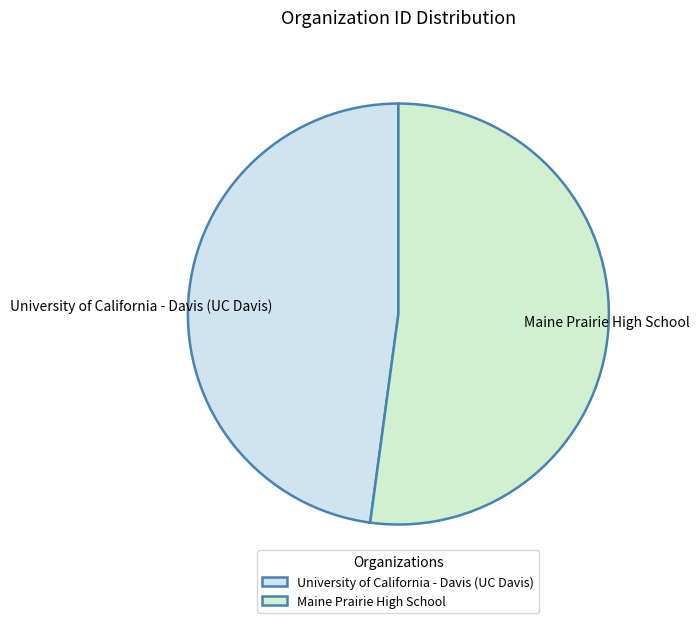

Which category has the smallest portion of the pie?

University of California - Davis (UC Davis)